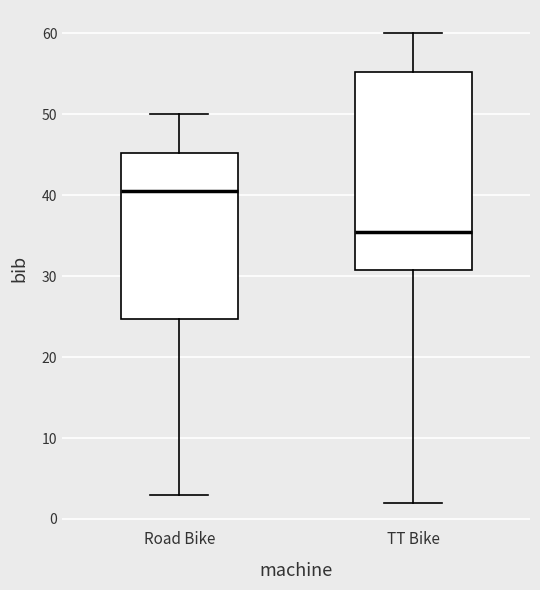

Reading left to right, transcribe this box plot: for each box, give where its median line is, the range the box spans, and where its two whiskers end, as read against the y-axis. The values are not printed on the chart, so give them approximately, as read against the axis.

Road Bike: median 41, box 25 to 45, whiskers 3 to 50
TT Bike: median 36, box 31 to 55, whiskers 2 to 60